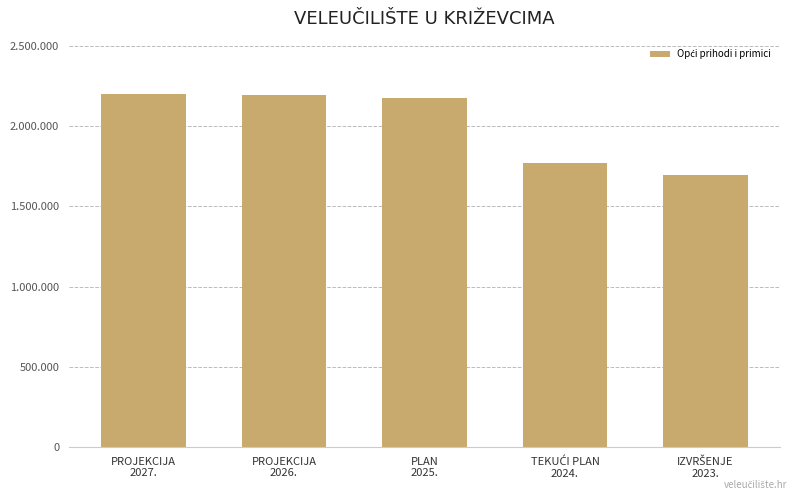

Reading left to right, list all the values displayed in this chart.

2202460	2192471	2178042	1769723	1694051